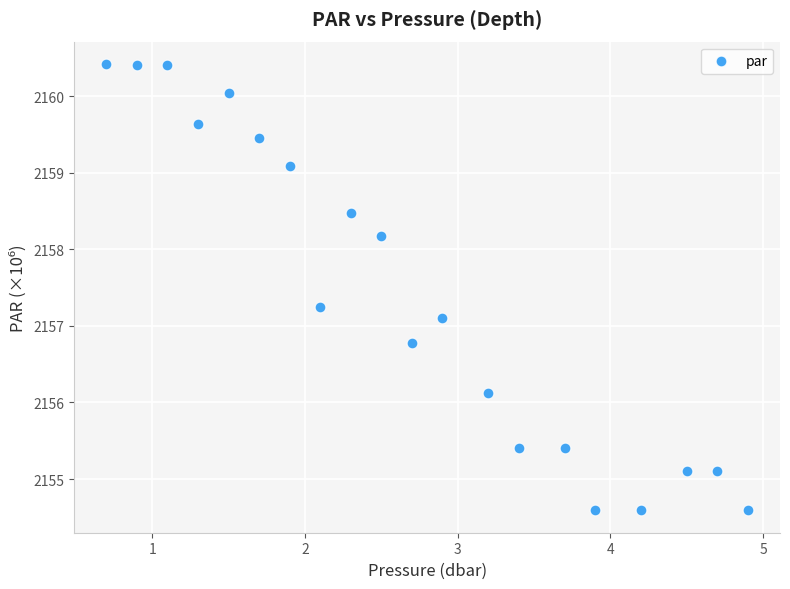

What Y value in the scatter plot is closest to 2157?

2157.1